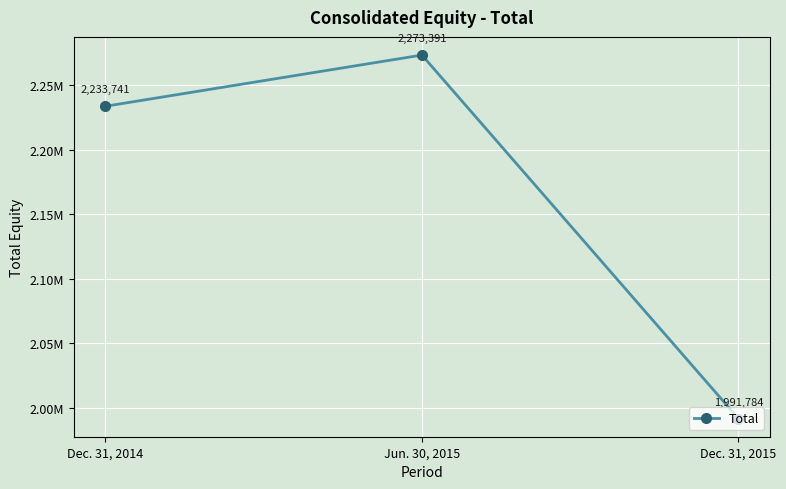

What is the change in value from Dec. 31, 2014 to Jun. 30, 2015?

+39650